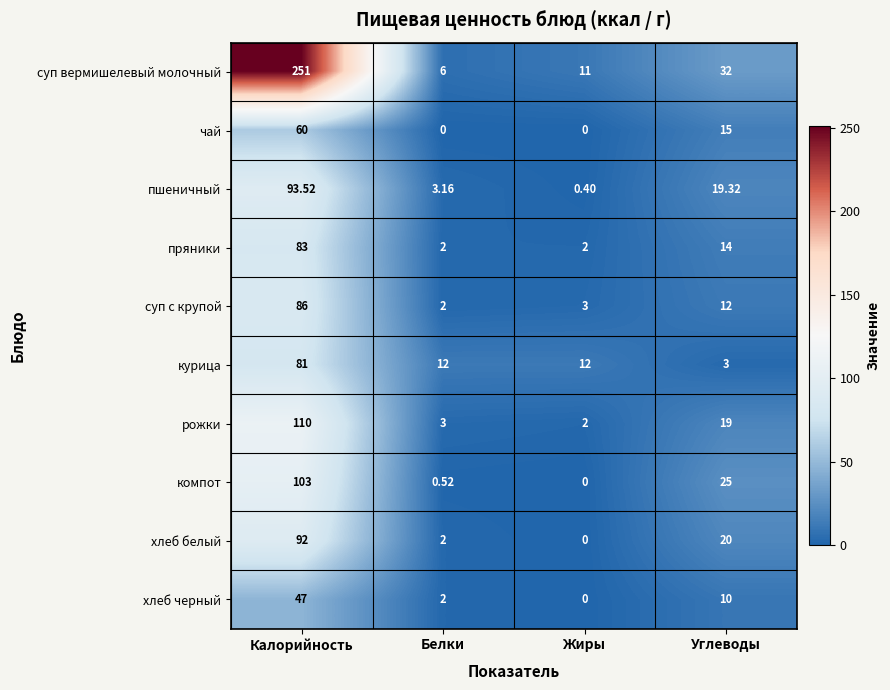

Which series has the largest total across all categories?

суп вермишелевый молочный